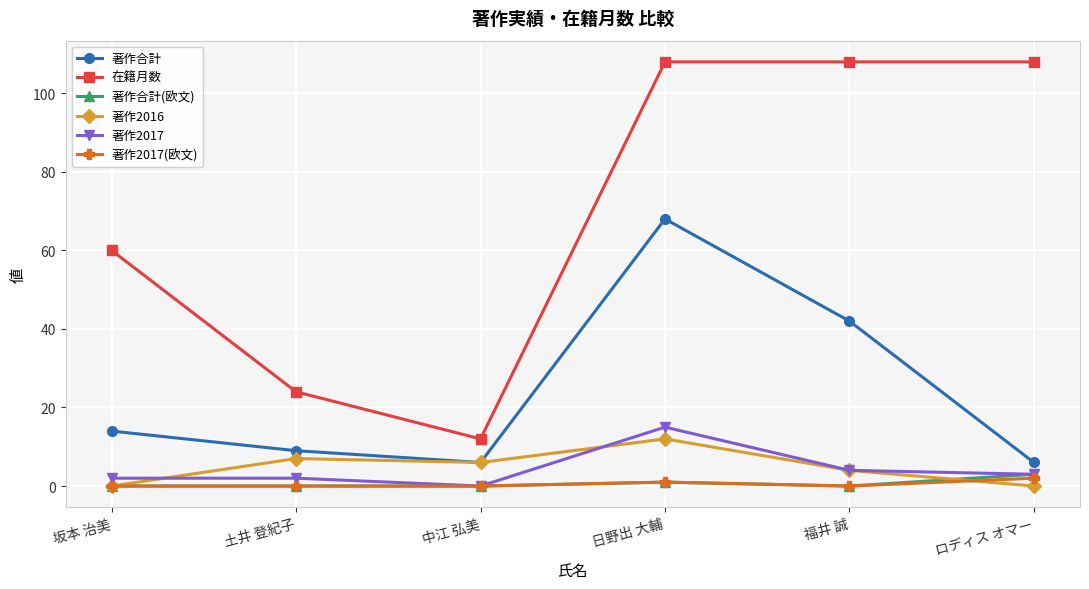

Is the value of 著作2017(欧文) at 坂本 治美 greater than the value of 著作2016 at 中江 弘美?

No